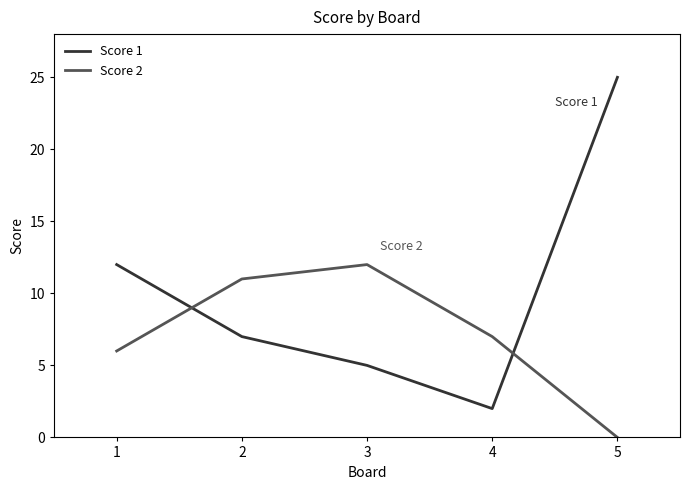

The value of Score 1 at 1 is 12. True or false?

True